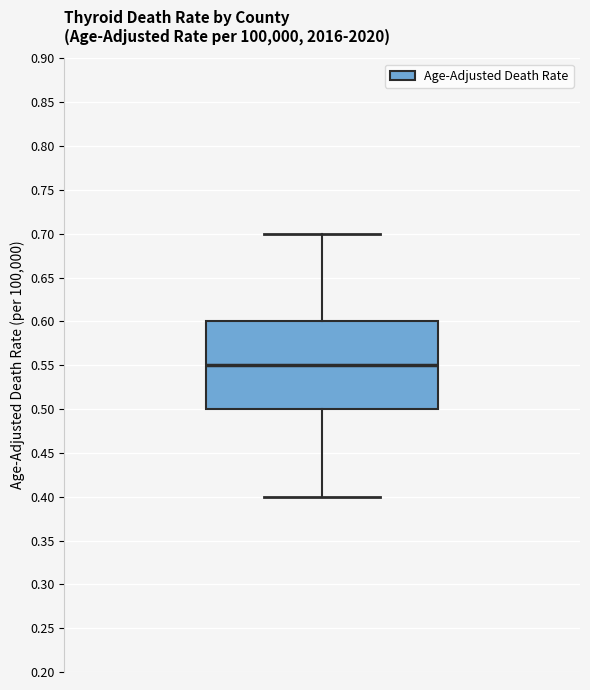

Read this box plot against the y-axis: the position of the median line, the range covered by the box, and the ends of both whiskers. The values are not printed on the chart, so give them approximately, as read against the axis.

median 0.55, box 0.50 to 0.60, whiskers 0.40 to 0.70